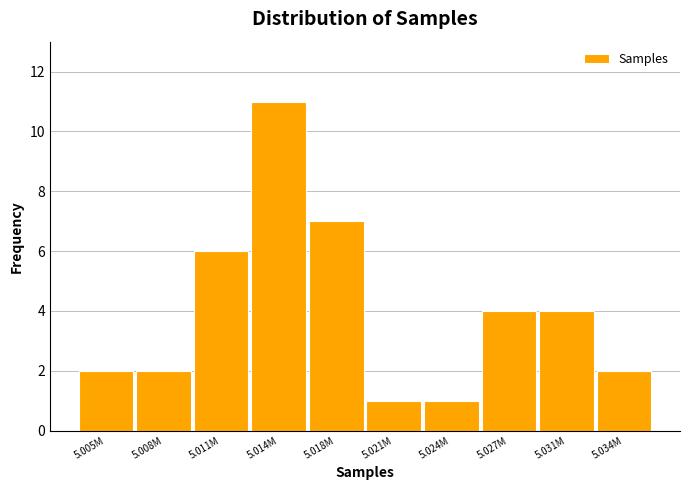

Reading left to right, transcribe all the data shown in this chart.

5.005M=2	5.008M=2	5.011M=6	5.014M=11	5.018M=7	5.021M=1	5.024M=1	5.027M=4	5.031M=4	5.034M=2